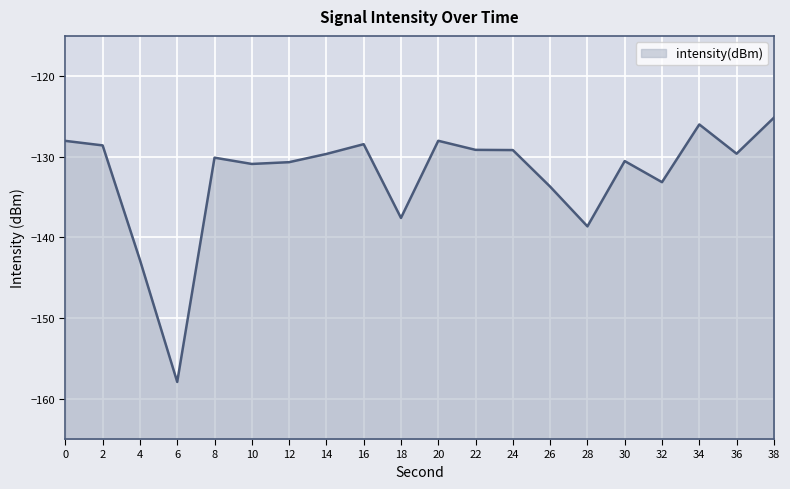

Which has a higher value, 2 or 20?

20